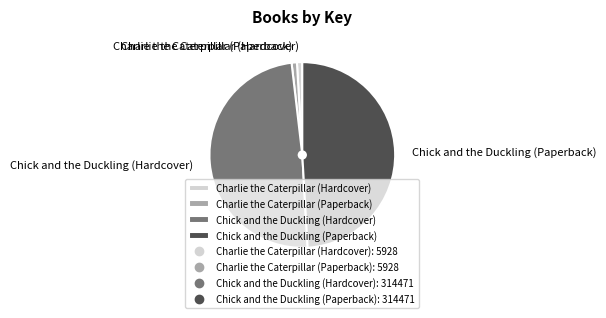

Does Chick and the Duckling (Hardcover) represent more than half of the total?

No